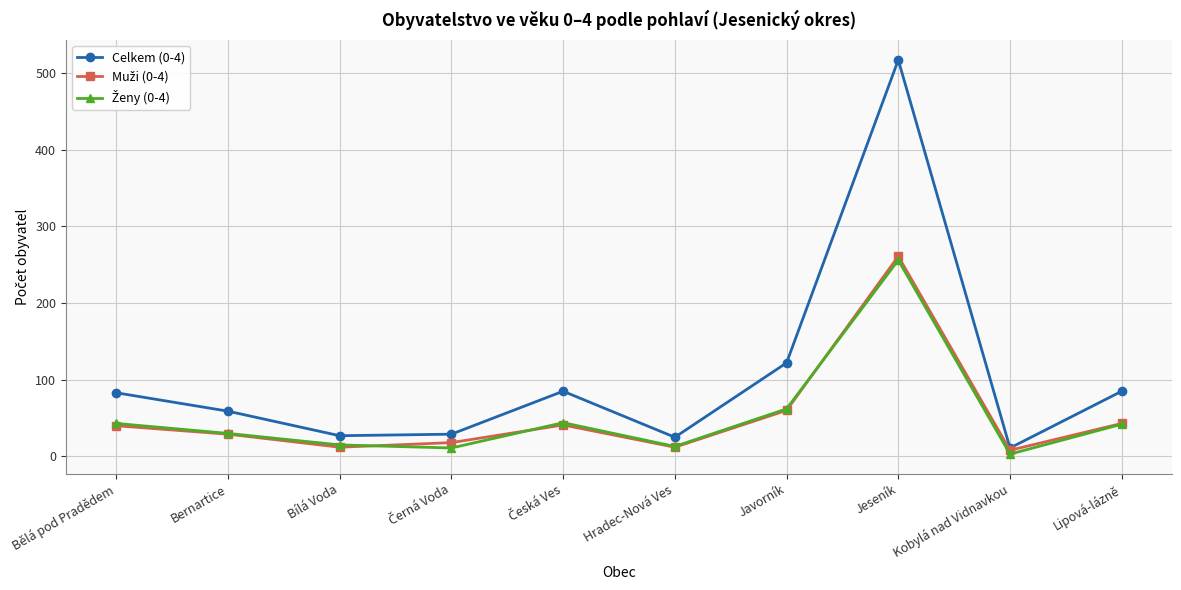

The value of Celkem (0-4) at Jeseník is 351. True or false?

False